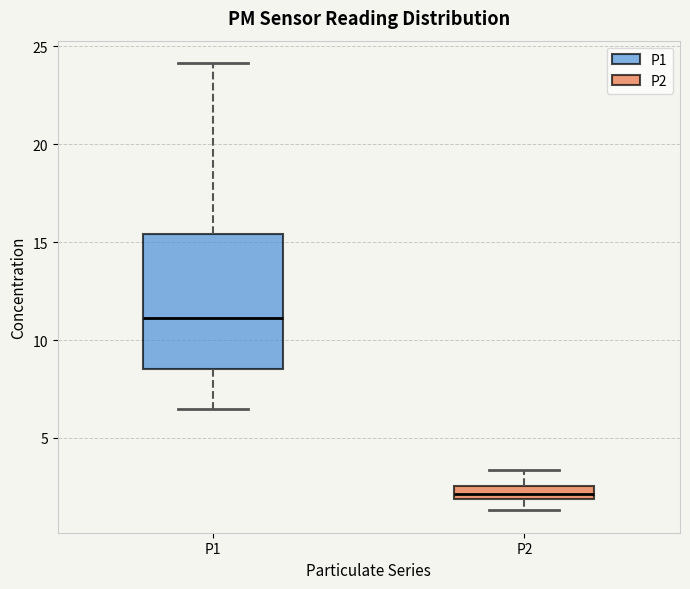

Which box is the tallest, from its lower edge to its upper edge?

P1